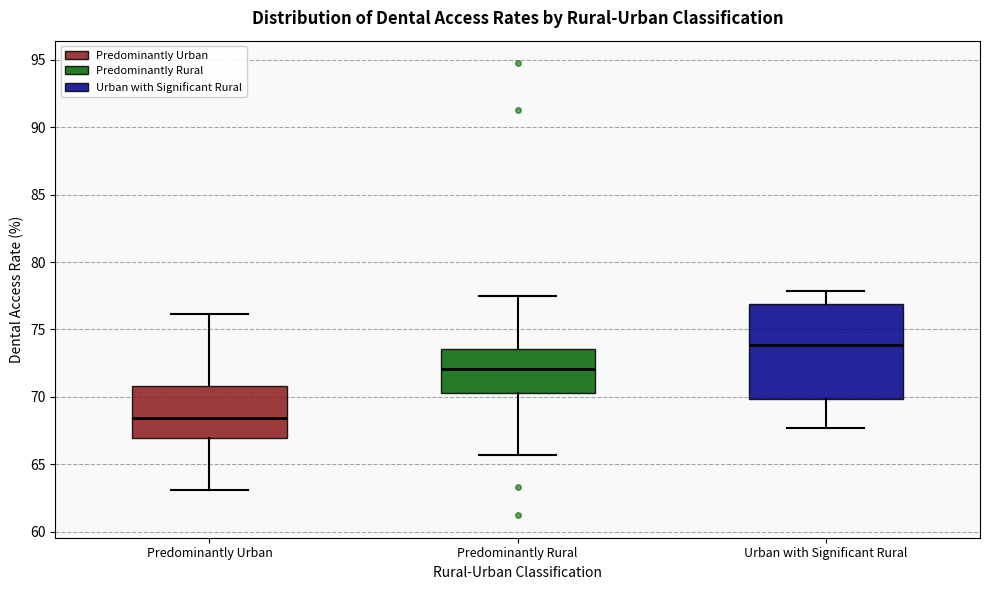

Where does the lower whisker of the box for Urban with Significant Rural end on the y-axis? The values are not printed on the chart, so give them approximately, as read against the axis.

67.5